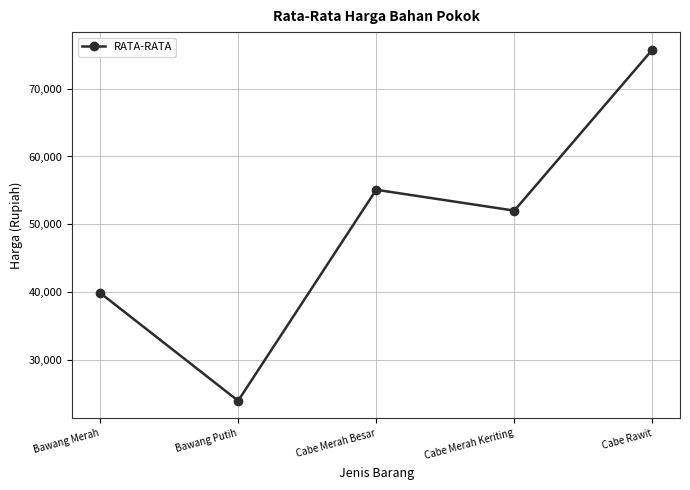

Reading left to right, transcribe all the data shown in this chart.

39930.6	24035.3	55099.5	52030.4	75725.4